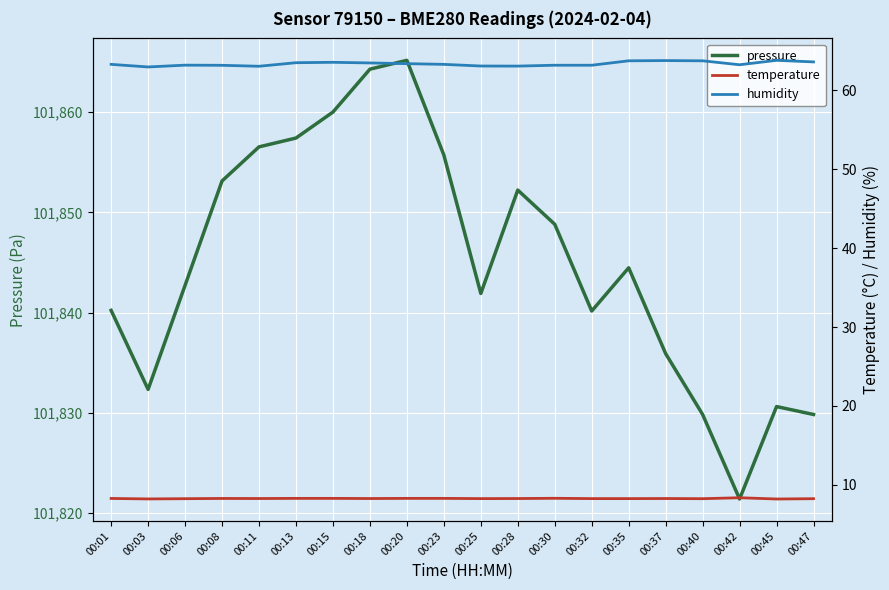

Reading right to left, extract all data points from this chart.

pressure: 101829.8	101830.6	101821.4	101829.8	101835.9	101844.5	101840.2	101848.8	101852.2	101841.9	101855.7	101865.2	101864.3	101860.0	101857.4	101856.5	101853.1	101842.7	101832.3	101840.2
temperature: 8.2	8.2	8.4	8.2	8.3	8.2	8.2	8.3	8.3	8.2	8.3	8.3	8.3	8.3	8.3	8.3	8.3	8.2	8.2	8.3
humidity: 63.6	63.8	63.2	63.7	63.8	63.7	63.2	63.2	63.1	63.1	63.3	63.4	63.5	63.5	63.5	63.0	63.2	63.2	63.0	63.3